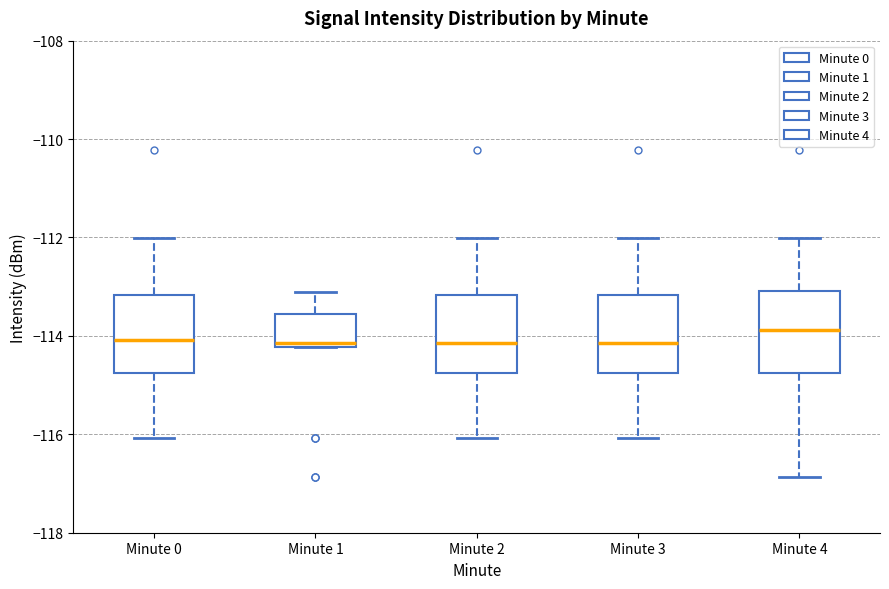

Reading left to right, read every box against the y-axis: the position of its median line, the range the box covers, and the ends of its whiskers. The values are not printed on the chart, so give them approximately, as read against the axis.

Minute 0: median -114.0, box -114.8 to -113.2, whiskers -116.0 to -112.0
Minute 1: median -114.2 (just above the box's lower edge), box -114.2 to -113.6, whiskers -114.2 to -113.2
Minute 2: median -114.2, box -114.8 to -113.2, whiskers -116.0 to -112.0
Minute 3: median -114.2, box -114.8 to -113.2, whiskers -116.0 to -112.0
Minute 4: median -113.8, box -114.8 to -113.0, whiskers -116.8 to -112.0